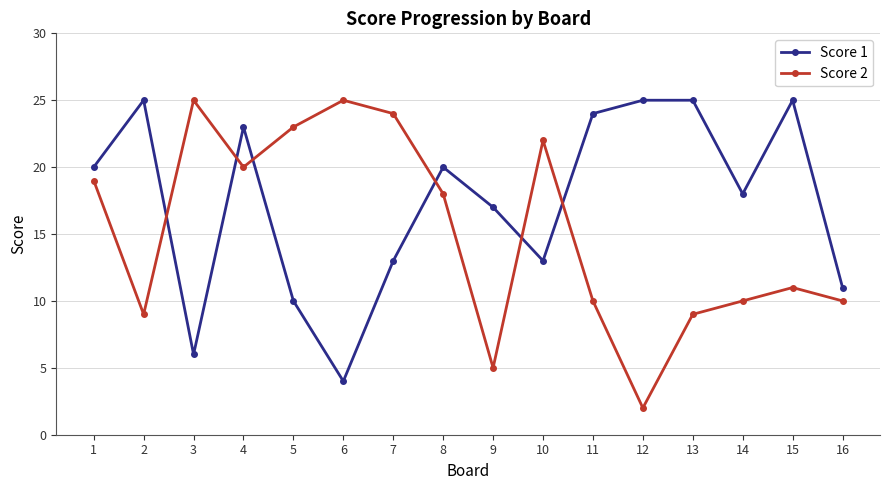

What is the smallest value displayed?

2